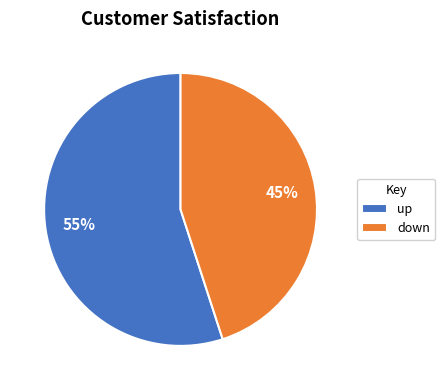

Which has a higher value, up or down?

up